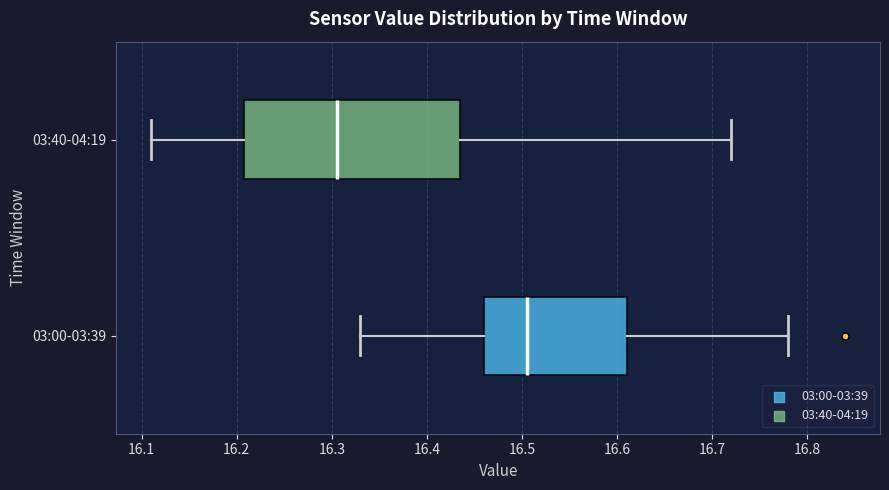

Reading bottom to top, transcribe this box plot: for each box, give where its median line is, the range the box spans, and where its two whiskers end, as read against the x-axis. The values are not printed on the chart, so give them approximately, as read against the axis.

03:00-03:39: median 16.51, box 16.46 to 16.61, whiskers 16.33 to 16.78
03:40-04:19: median 16.31, box 16.21 to 16.44, whiskers 16.11 to 16.72